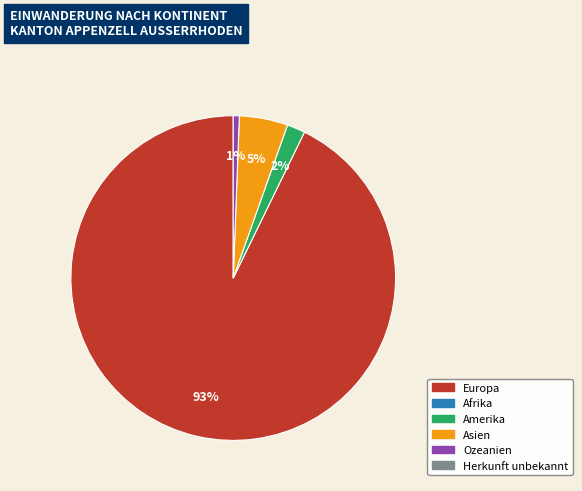

Does any single category account for the majority?

Yes